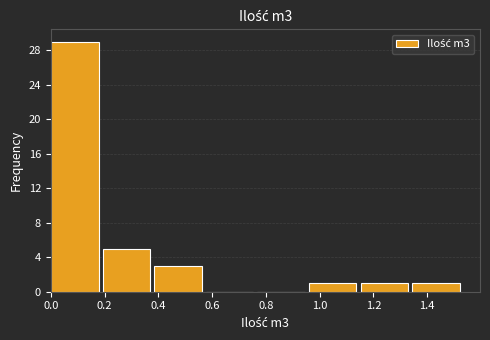

Reading left to right, transcribe this chart: for each bar, give the range it covers on the x-axis and its height. Neither the bar edges nor the heights are printed on the chart, so give them approximately, as read against the axes.

0.00 to 0.20: 29
0.20 to 0.38: 5
0.38 to 0.58: 3
0.58 to 0.76: 0
0.76 to 0.96: 0
0.96 to 1.16: 1
1.16 to 1.34: 1
1.34 to 1.54: 1